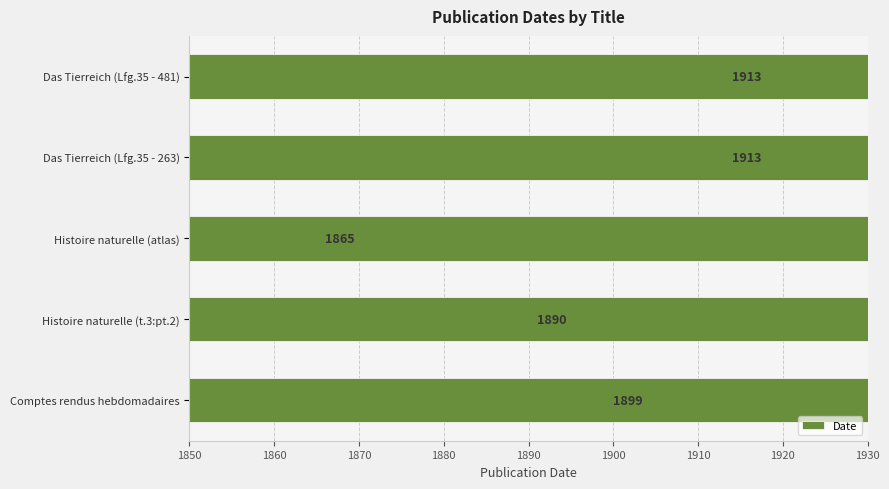

What is the minimum value shown in the chart?

1865